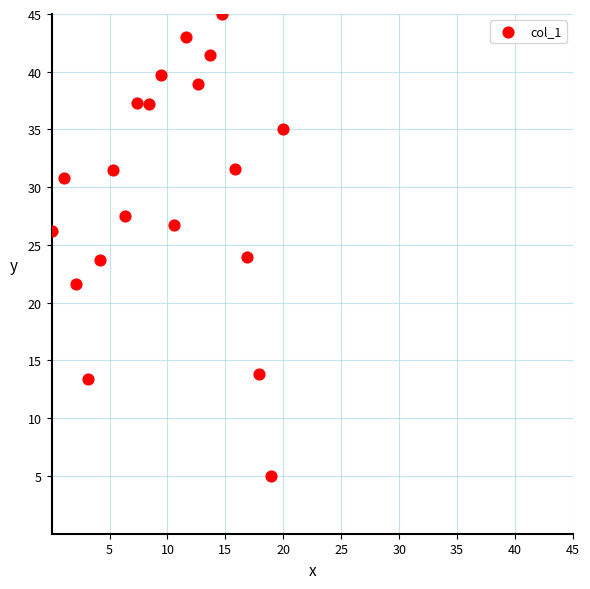

What is the range of Y values (max minus min)?

40.0